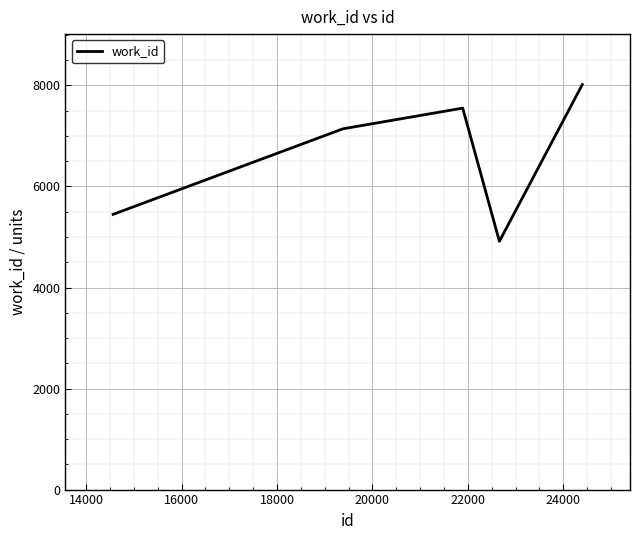

What is the minimum value shown in the chart?

4914